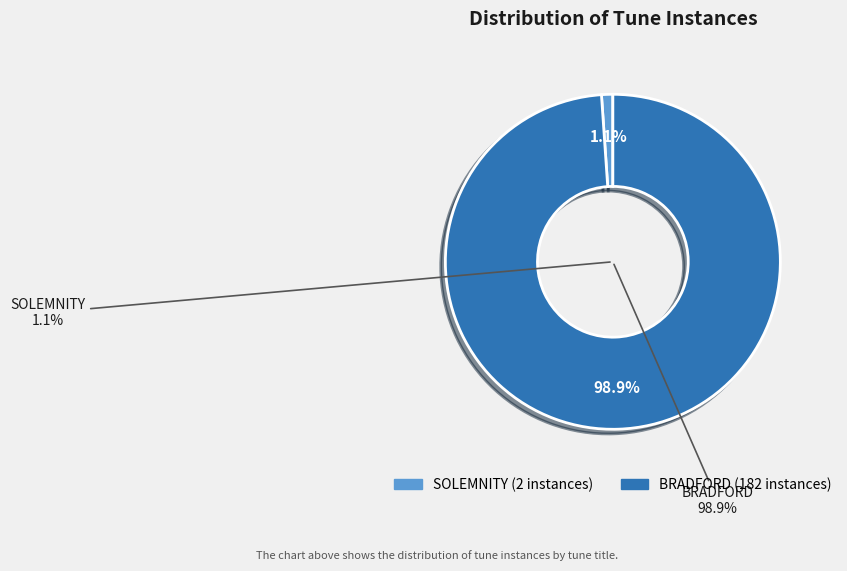

How many slices are in this pie chart?

2